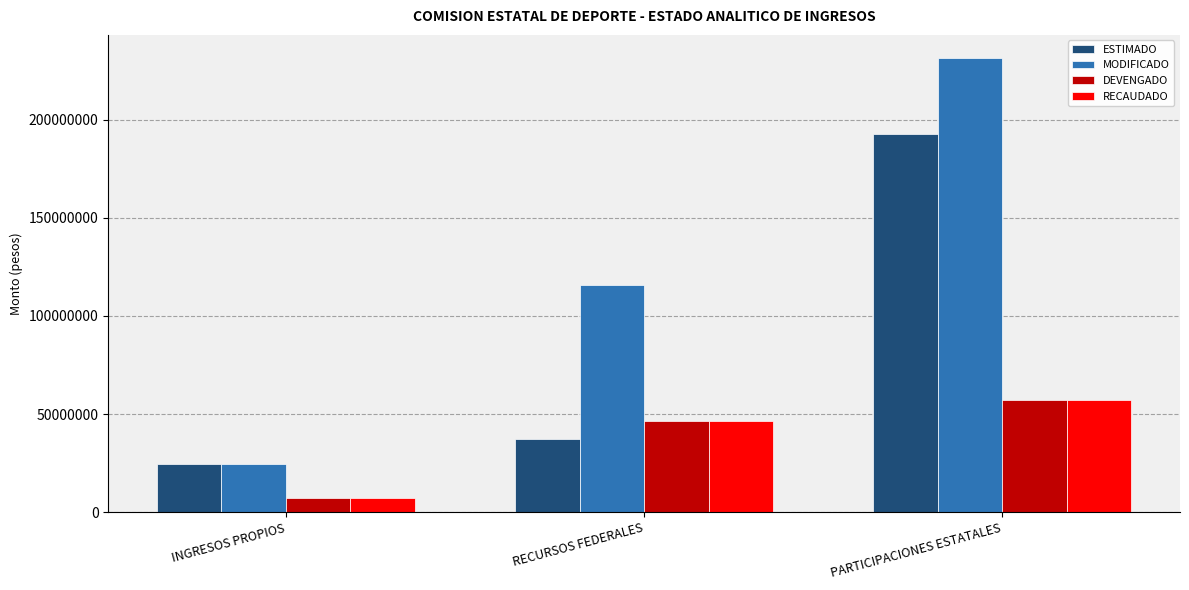

The value of DEVENGADO at RECURSOS FEDERALES is 46236958.2. True or false?

True